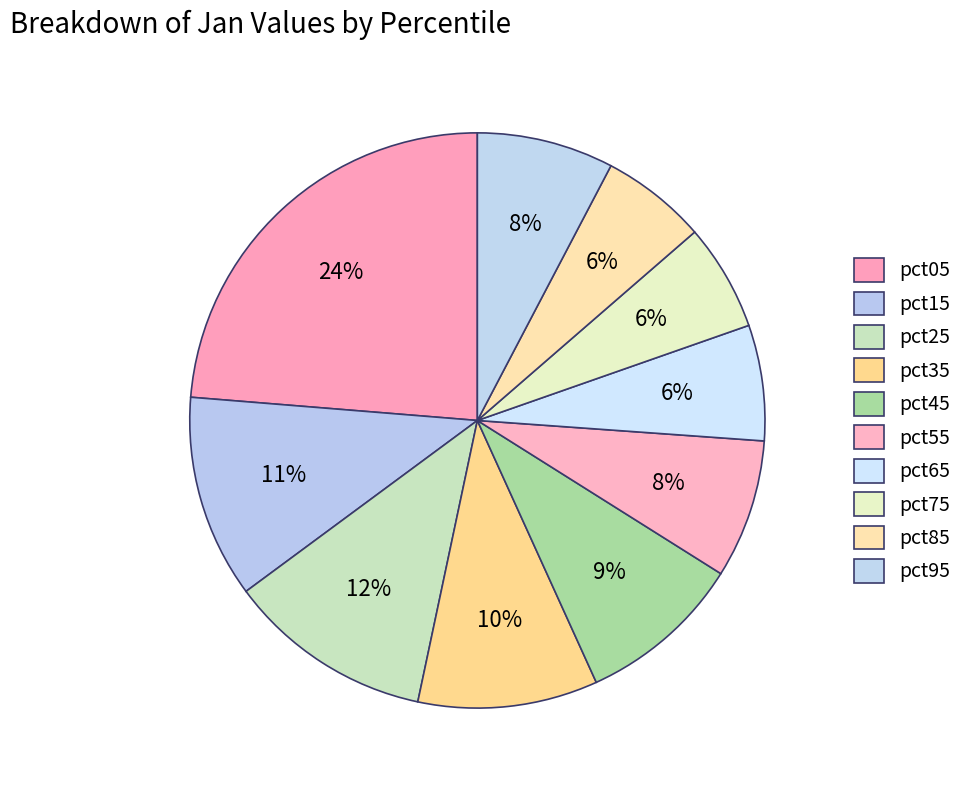

To the nearest percent, what is the combined percentage of pct95 and pct65?

14%